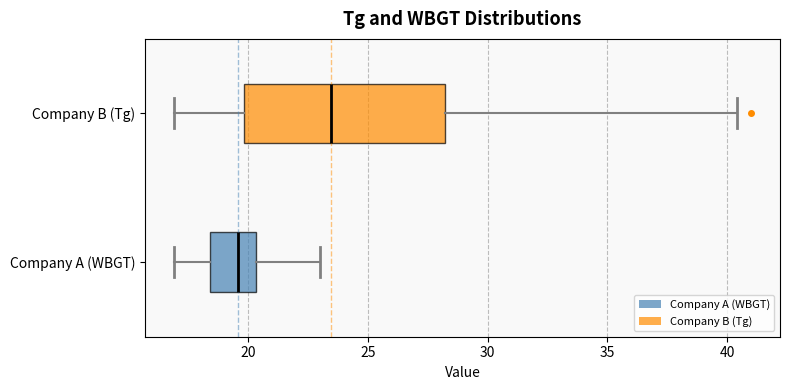

Reading bottom to top, transcribe this box plot: for each box, give where its median line is, the range the box spans, and where its two whiskers end, as read against the x-axis. The values are not printed on the chart, so give them approximately, as read against the axis.

Company A (WBGT): median 19.5, box 18.5 to 20.5, whiskers 17.0 to 23.0
Company B (Tg): median 23.5, box 20.0 to 28.0, whiskers 17.0 to 40.5